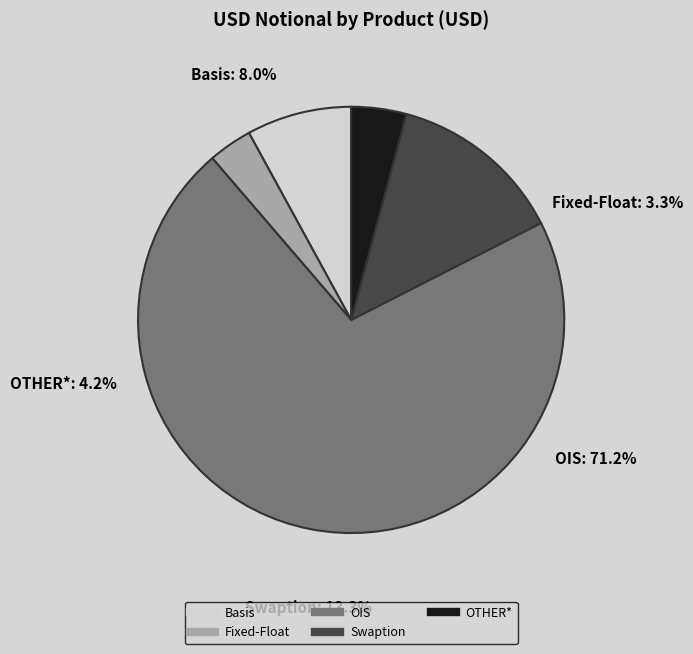

Is there any slice that represents more than half of the pie?

Yes